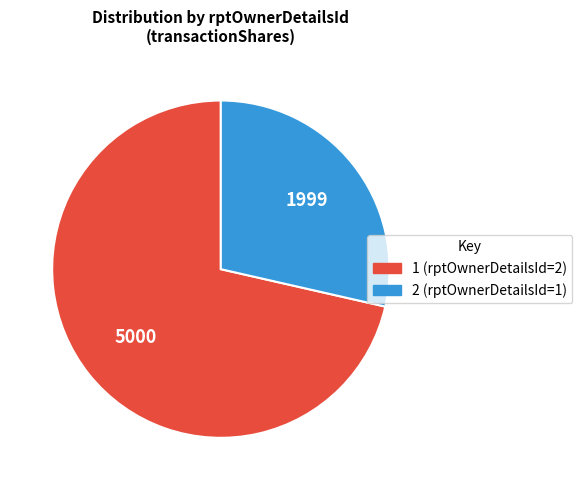

Is the sum of 2 and 1 greater than half?

Yes